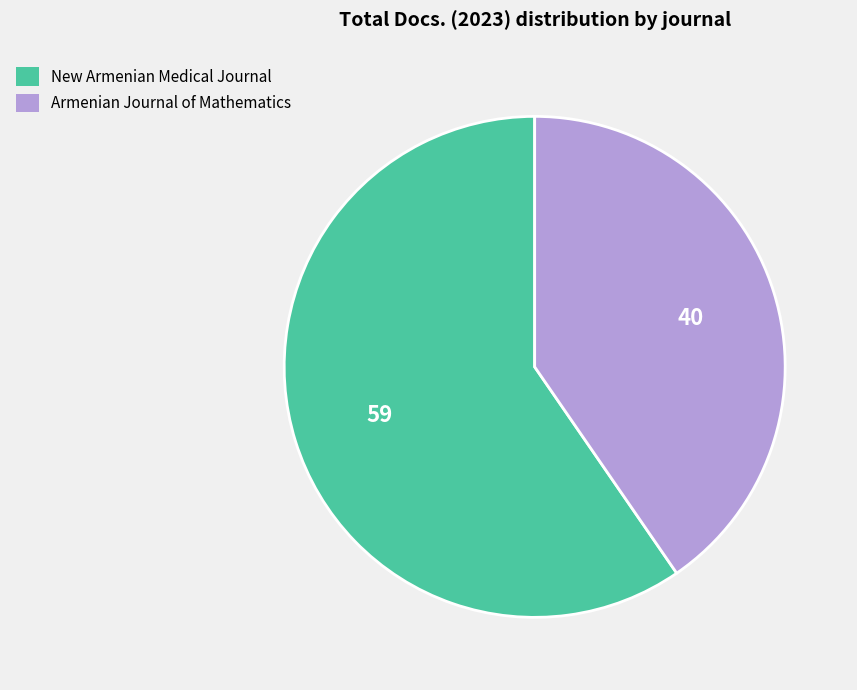

Which category has the biggest portion of the pie?

New Armenian Medical Journal